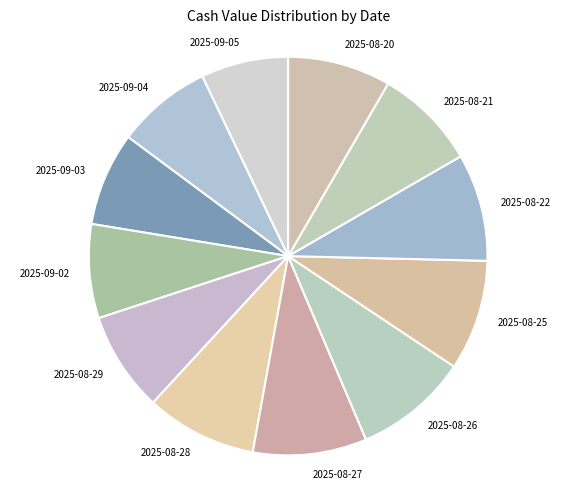

True or false: 2025-09-02 accounts for 8% of the total.

True